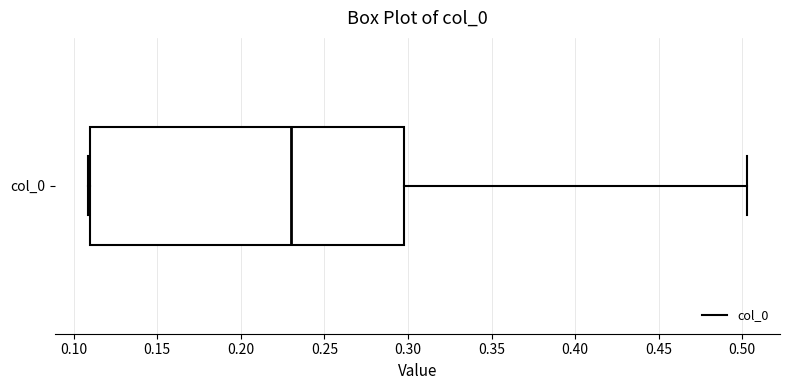

Transcribe this box plot: give where the median line is, the range the box spans, and where the two whiskers end, as read against the x-axis. The values are not printed on the chart, so give them approximately, as read against the axis.

median 0.230, box 0.110 to 0.300, whiskers 0.110 to 0.505